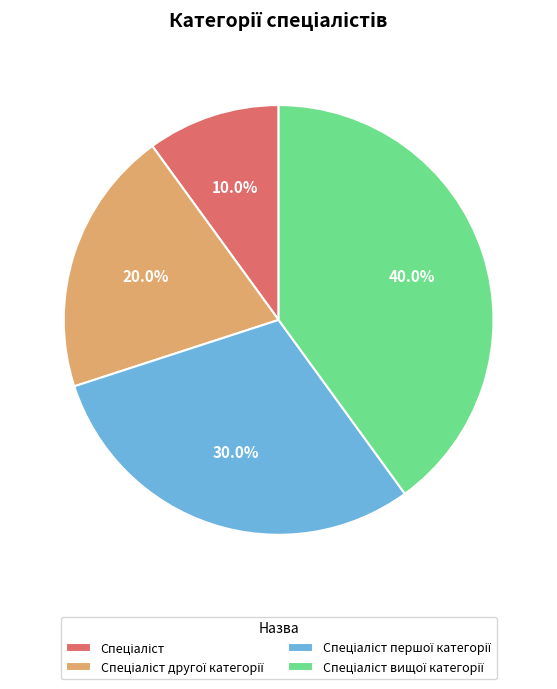

Is there a majority slice in this chart?

No